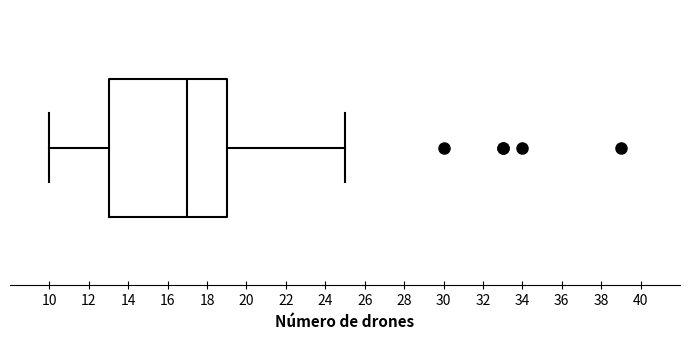

Read this box plot against the x-axis: the position of the median line, the range covered by the box, and the ends of both whiskers. The values are not printed on the chart, so give them approximately, as read against the axis.

median 17, box 13 to 19, whiskers 10 to 25